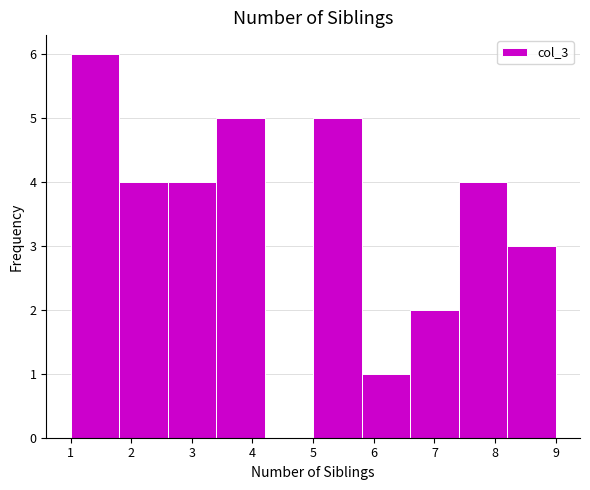

Which range on the x-axis has the tallest bar?

1.0 to 1.8